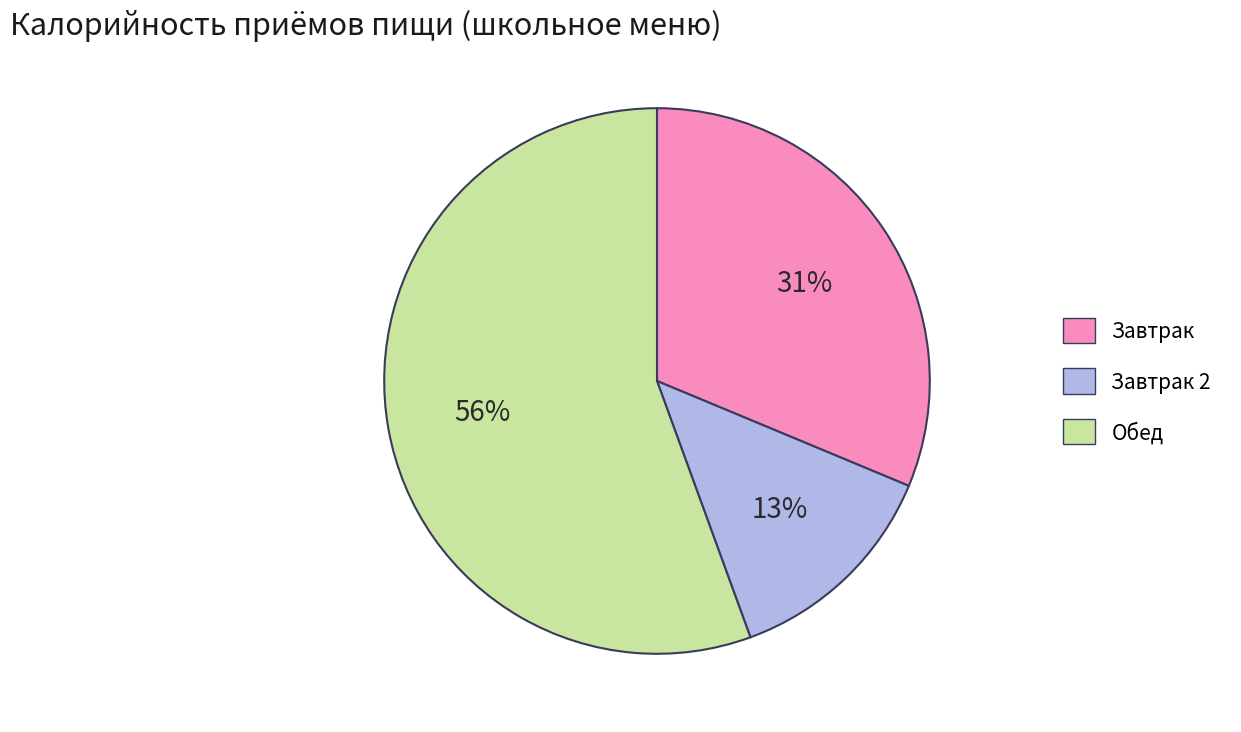

Is there any slice that represents more than half of the pie?

Yes